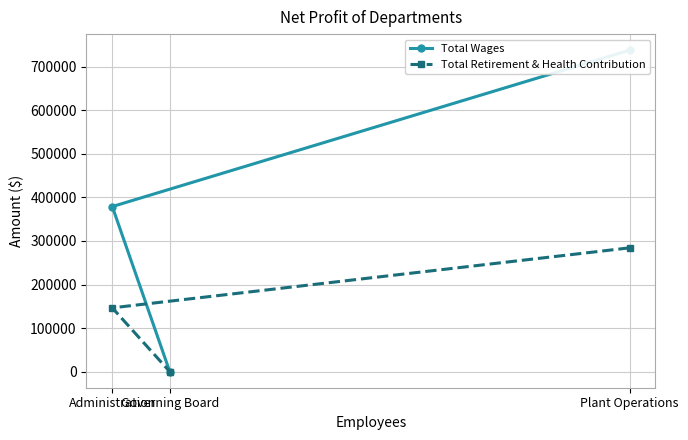

What is the difference between the maximum and second lowest values in the Total Retirement & Health Contribution series?

137724